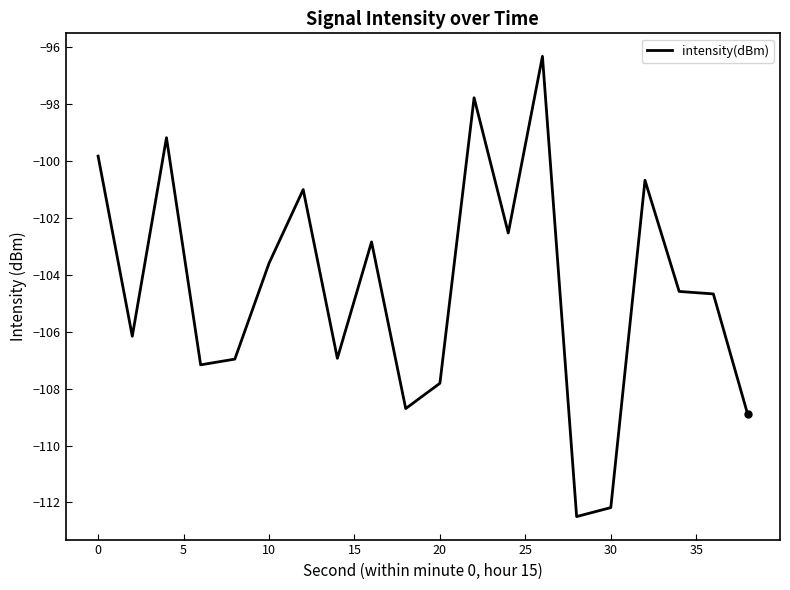

What is the minimum value shown in the chart?

-112.5